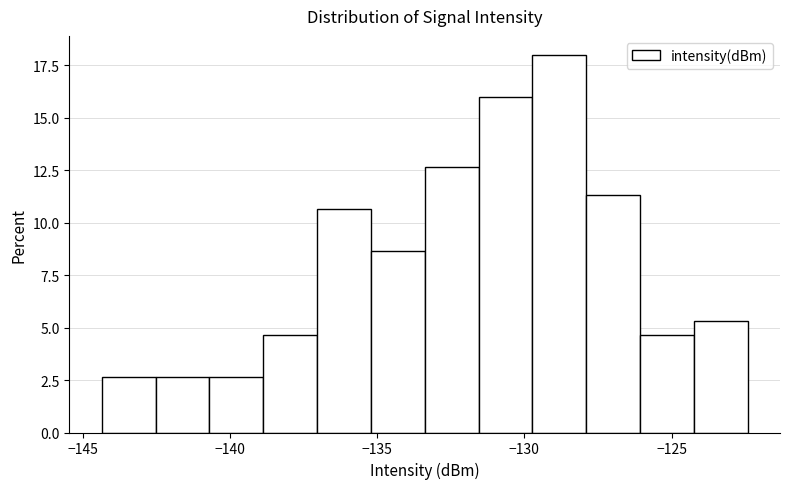

Read against the x-axis, roughly where is the centre of the tallest bar?

-129.0